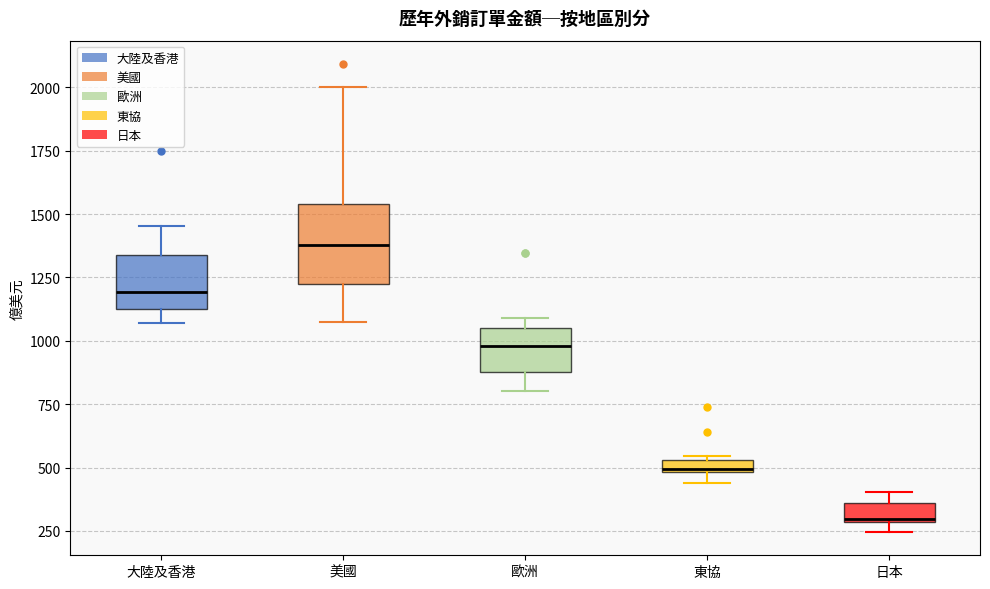

Where is the lower edge of the box for 日本 on the y-axis? The values are not printed on the chart, so give them approximately, as read against the axis.

300